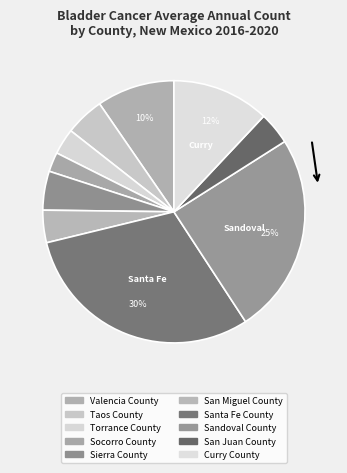

To the nearest percent, what portion does Sierra County represent?

5%